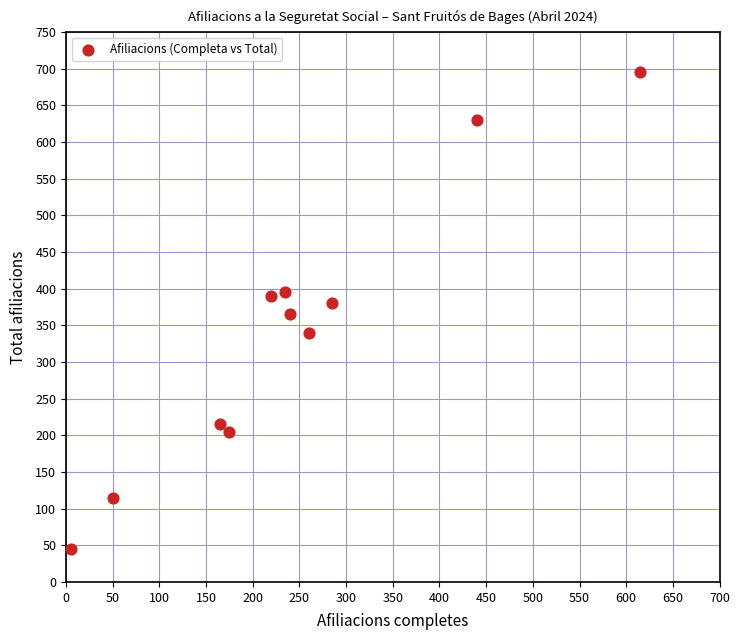

What is the average Y value?

343